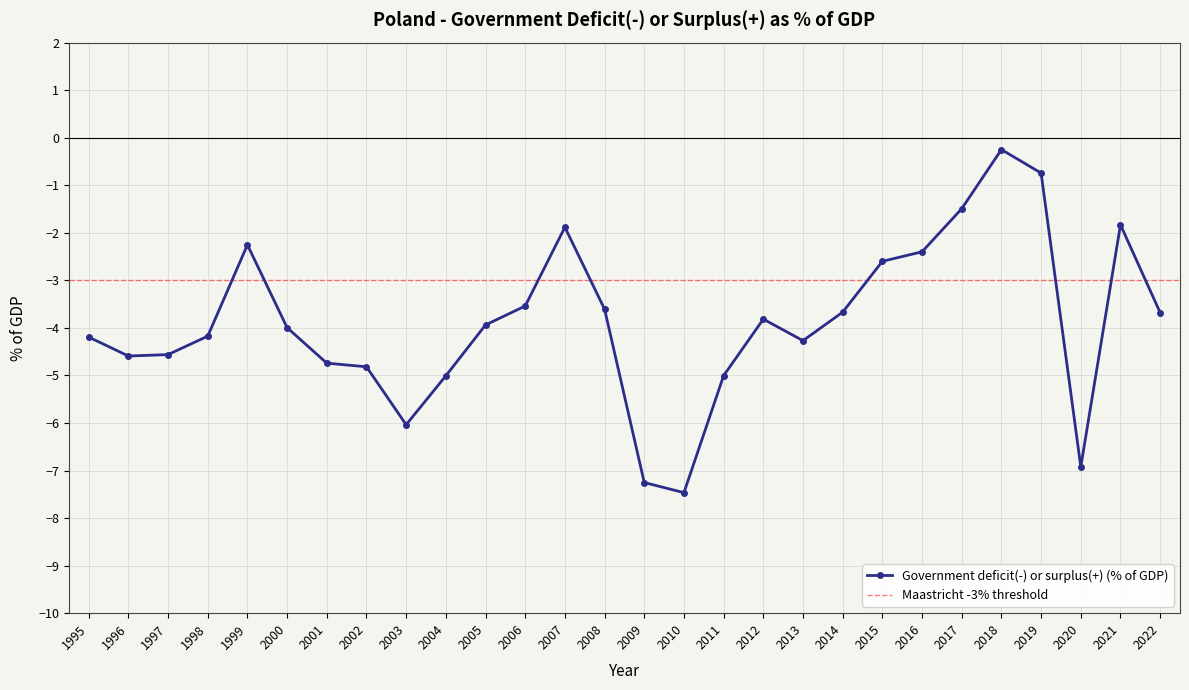

What is the sum of all values?

-108.7